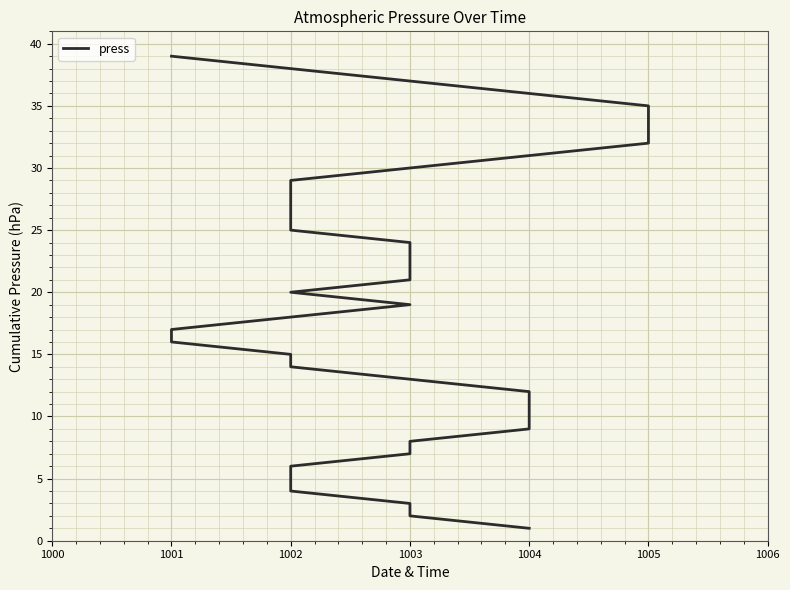

What is the value of the 24th point from the left?

24